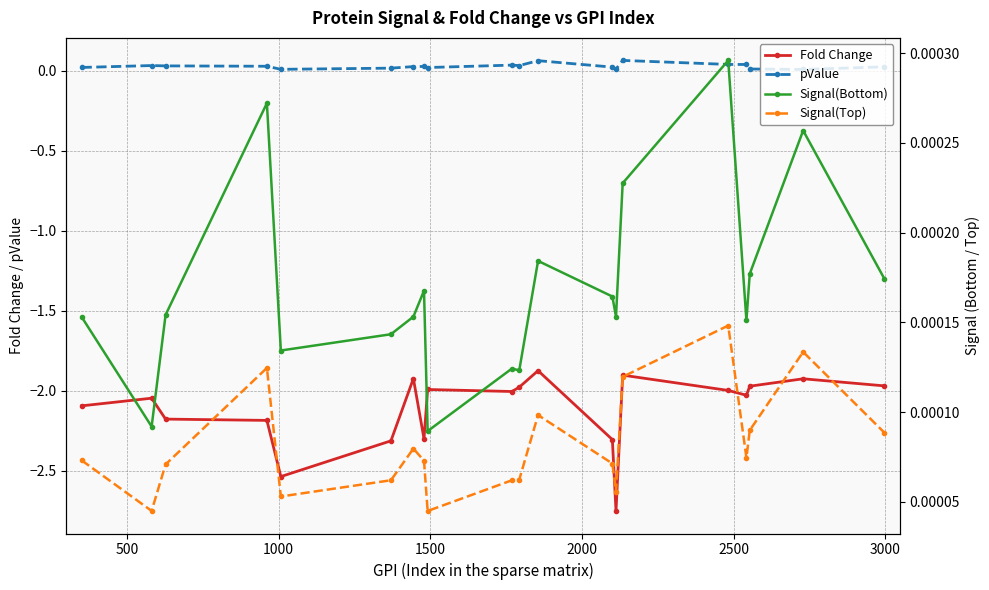

Does the chart display data point markers on the line(s)?

Yes